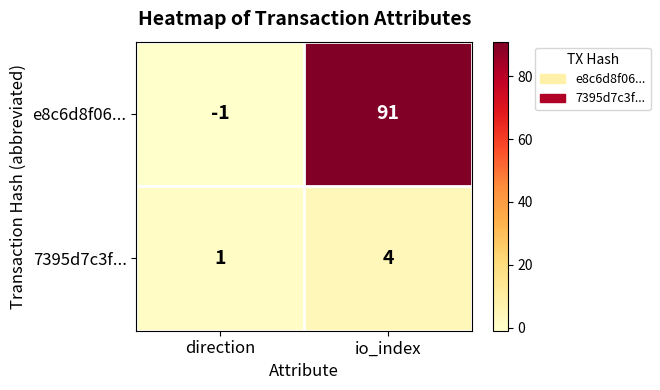

List the series in order of their peak value, highest first.

e8c6d8f06..., 7395d7c3f...